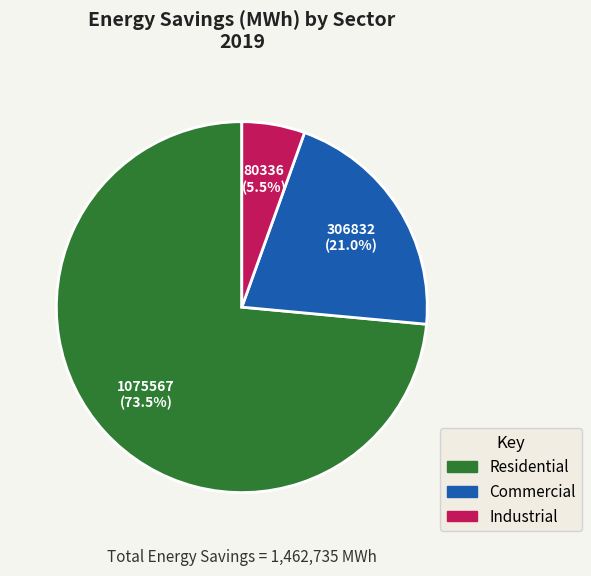

Is it true that Commercial is 33% of the pie?

False